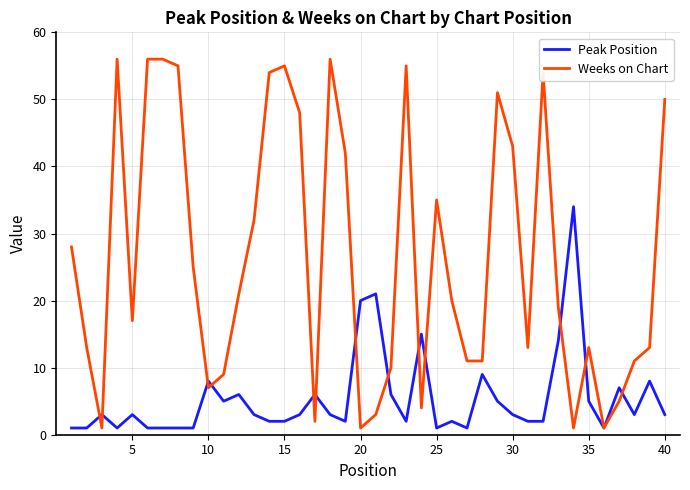

Which series has the largest total across all categories?

Weeks on Chart